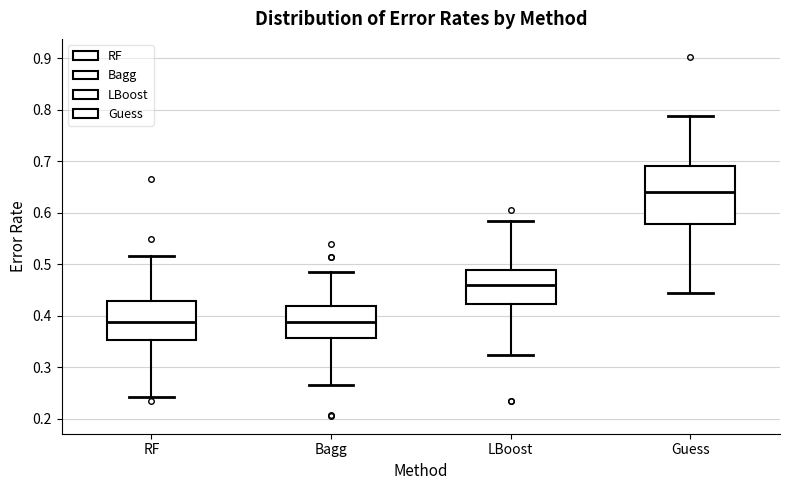

Reading left to right, read every box against the y-axis: the position of its median line, the range the box covers, and the ends of its whiskers. The values are not printed on the chart, so give them approximately, as read against the axis.

RF: median 0.39, box 0.35 to 0.43, whiskers 0.24 to 0.52
Bagg: median 0.39, box 0.36 to 0.42, whiskers 0.26 to 0.48
LBoost: median 0.46, box 0.42 to 0.49, whiskers 0.32 to 0.58
Guess: median 0.64, box 0.58 to 0.69, whiskers 0.44 to 0.79